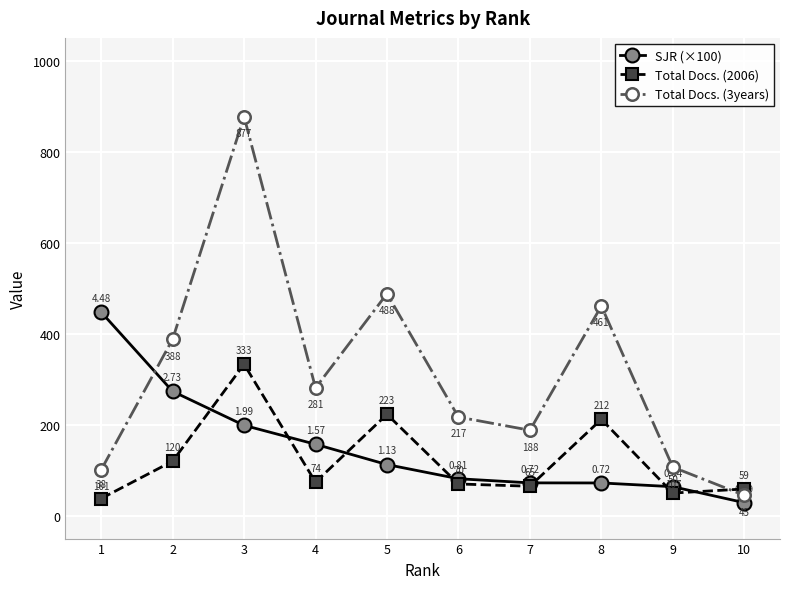

At which label is Total Docs. (2006) closest to 185?

8